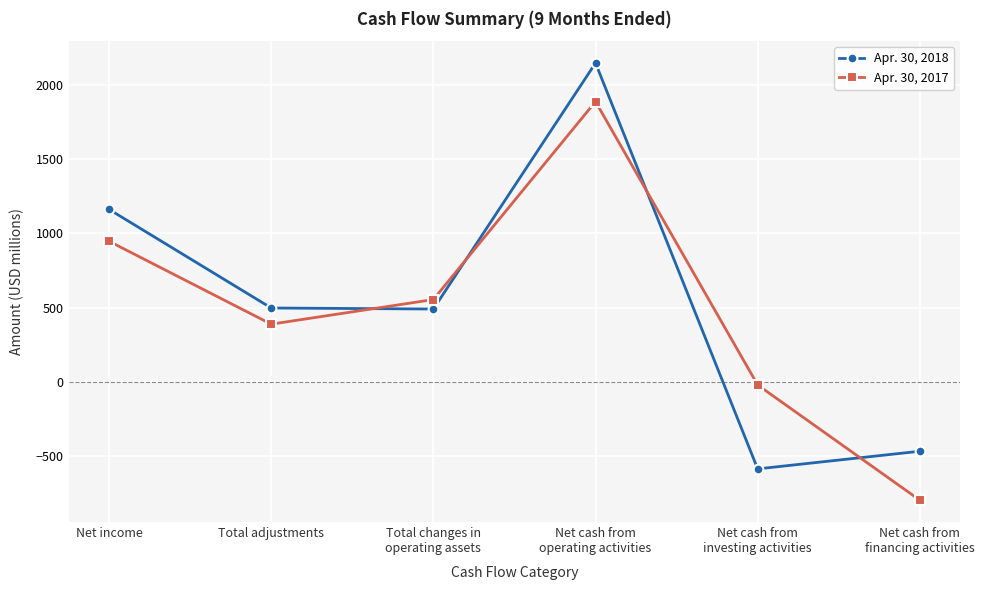

Read the Apr. 30, 2017 value at Net cash from
financing activities.

-799